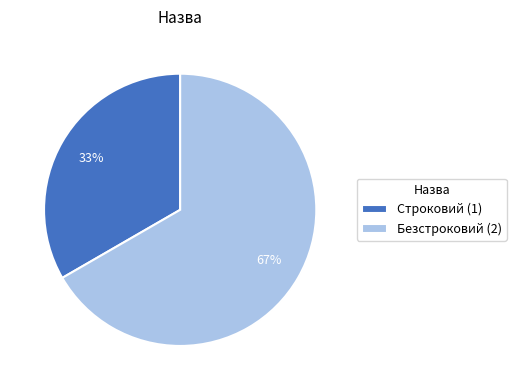

To the nearest percent, what percentage of the pie is Строковий?

33%